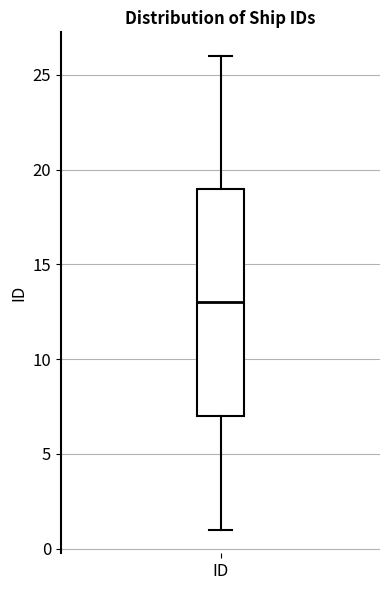

Where does the lower whisker of the box for ID end on the y-axis? The values are not printed on the chart, so give them approximately, as read against the axis.

1